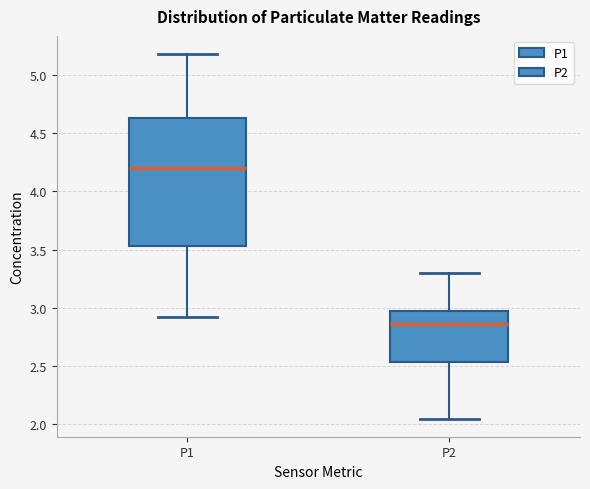

Which box is the tallest, from its lower edge to its upper edge?

P1